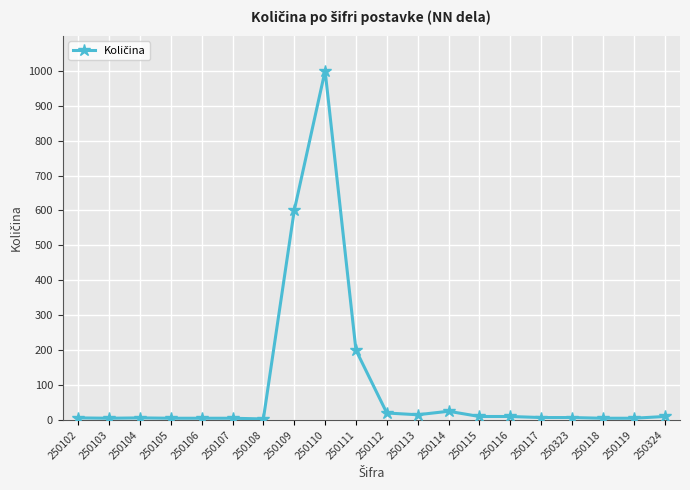

What is the change in value from 250105 to 250114?

+20